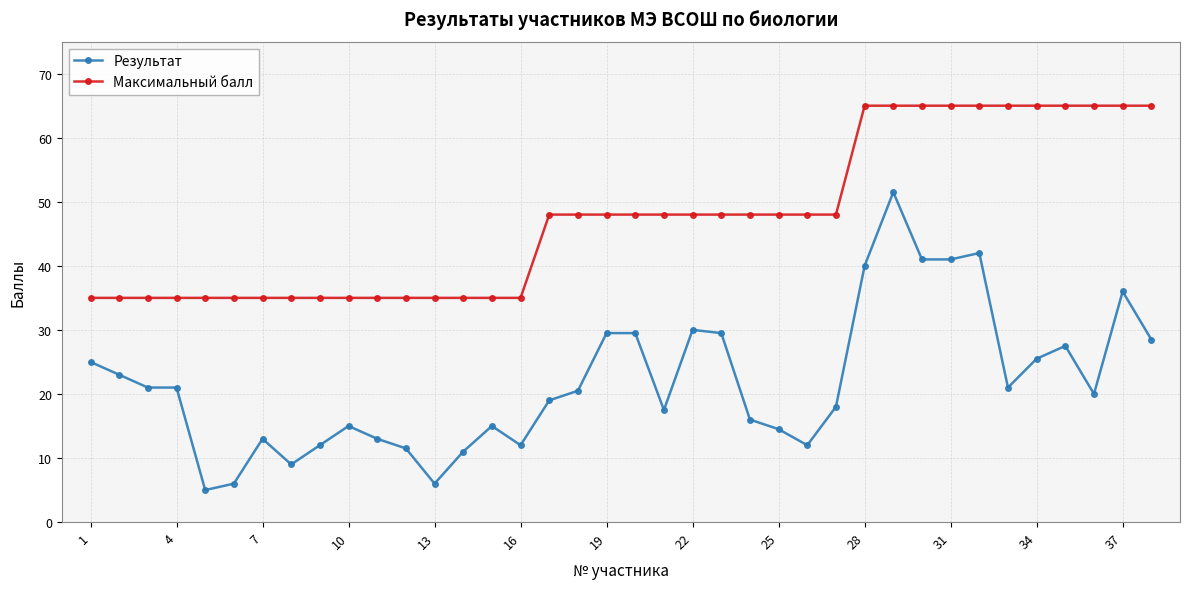

True or false: Результат has more than 2 points higher than both neighbors.

True